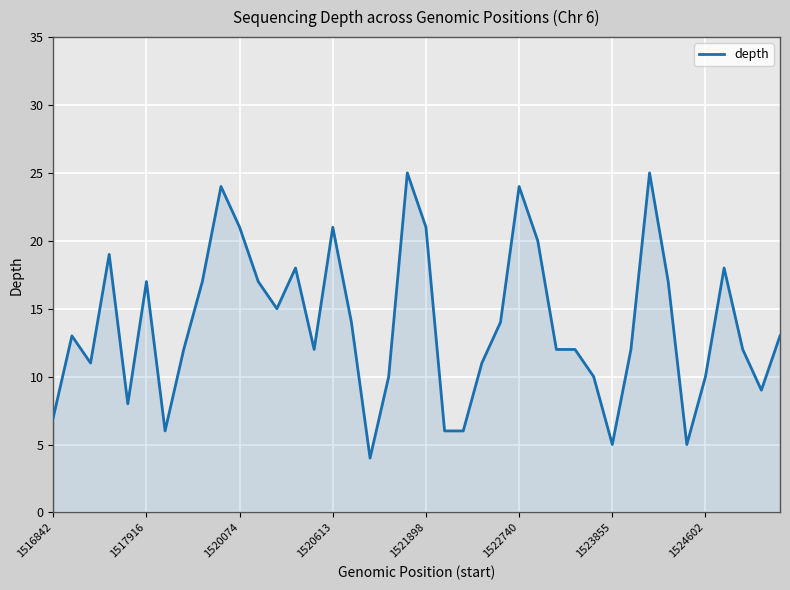

What is the difference between the maximum and minimum values?

21